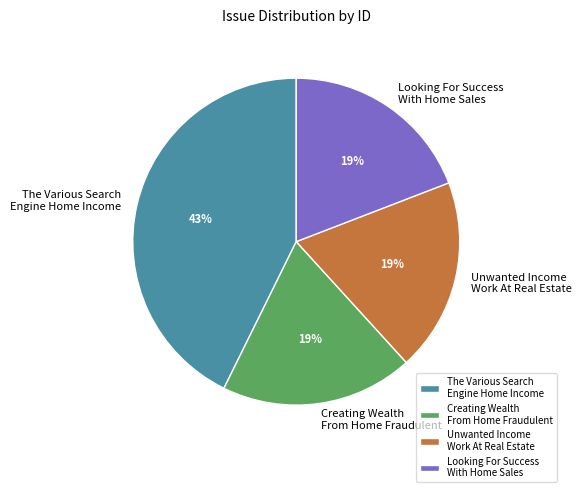

The Unwanted Income Work At Real Estate slice represents 30% of the pie. True or false?

False